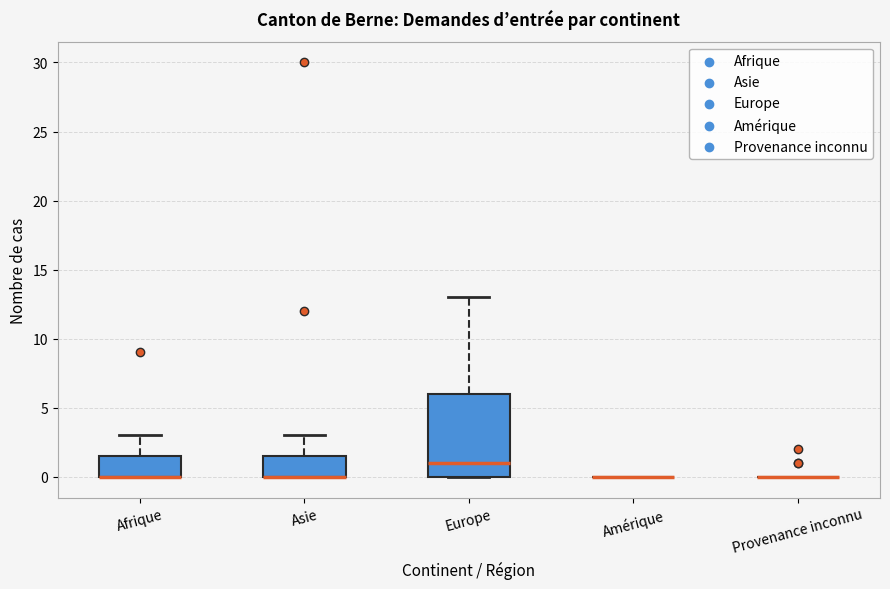

Reading left to right, read every box against the y-axis: the position of its median line, the range the box covers, and the ends of its whiskers. The values are not printed on the chart, so give them approximately, as read against the axis.

Afrique: median 0.0 (drawn on the box's lower edge), box 0.0 to 1.5, whiskers 0.0 to 3.0
Asie: median 0.0 (drawn on the box's lower edge), box 0.0 to 1.5, whiskers 0.0 to 3.0
Europe: median 1.0, box 0.0 to 6.0, whiskers 0.0 to 13.0
Amérique: box collapsed to a line at 0.0, whiskers 0.0 to 0.0
Provenance inconnu: box collapsed to a line at 0.0, whiskers 0.0 to 0.0